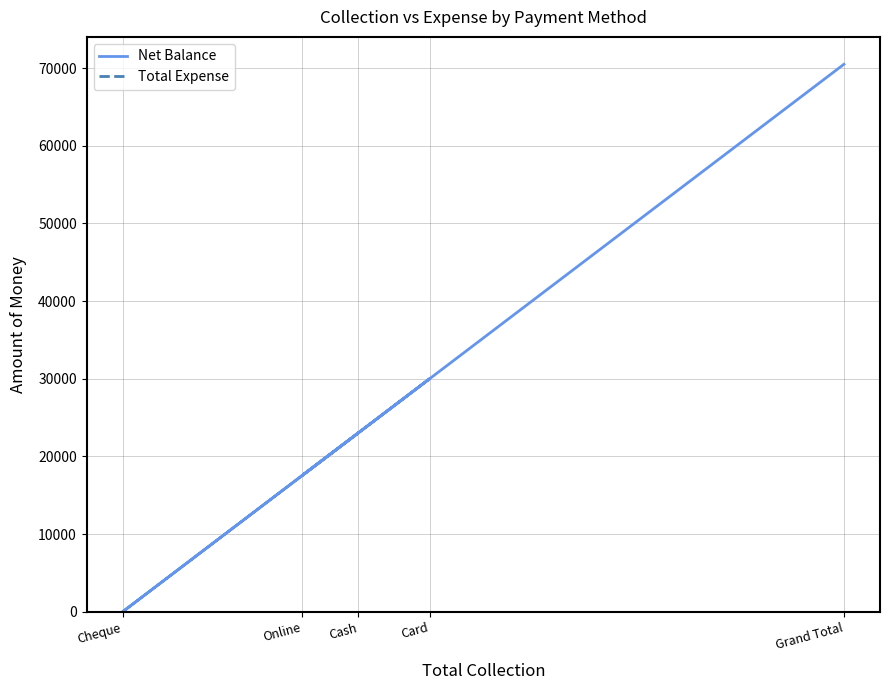

Does the chart display data point markers on the line(s)?

No